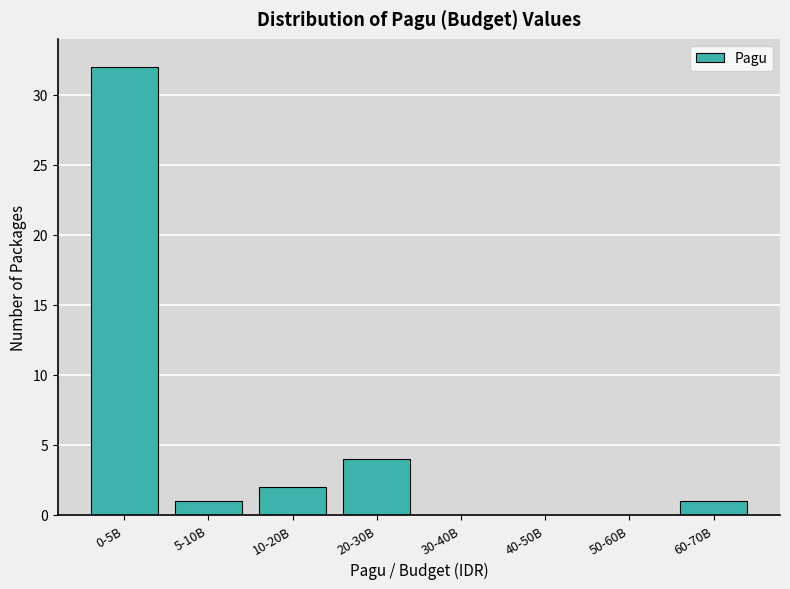

Reading left to right, transcribe all the data shown in this chart.

0-5B=32	5-10B=1	10-20B=2	20-30B=4	30-40B=0	40-50B=0	50-60B=0	60-70B=1